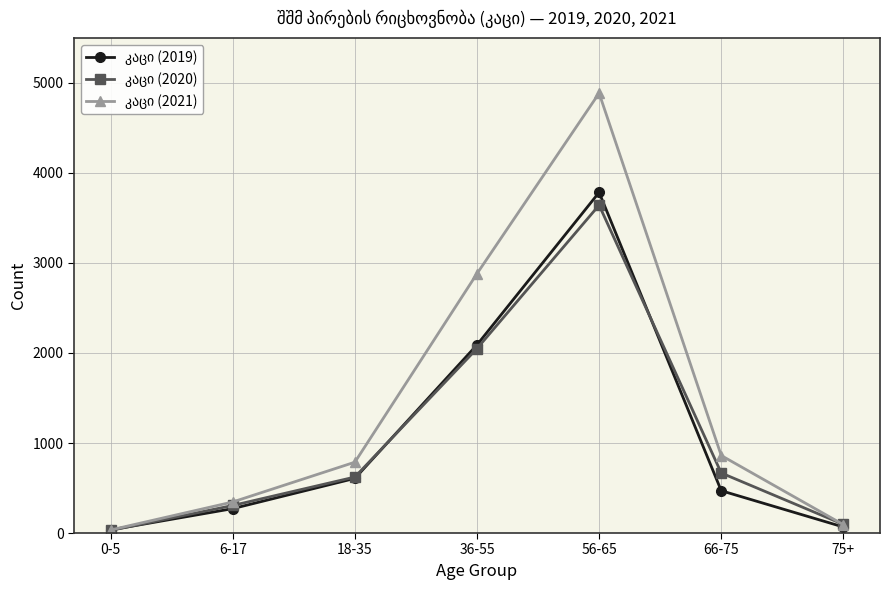

What is the label of the 6th point from the right?

6-17